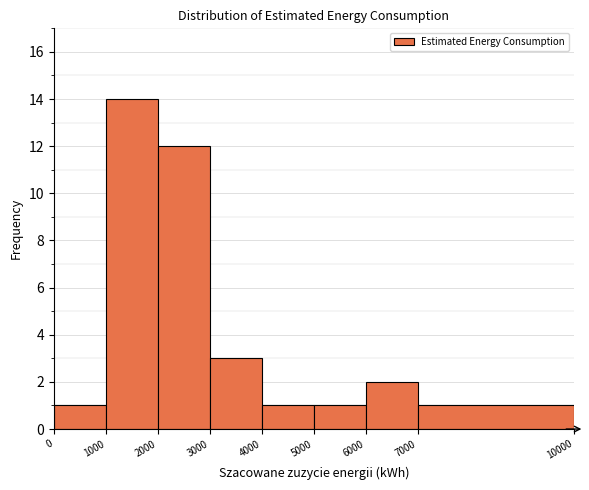

Reading left to right, list every bar in this chart as the range it spans on the x-axis followed by its height. The values are not printed on the chart, so give them approximately, as read against the axis.

0 to 1000: 1
1000 to 2000: 14
2000 to 3000: 12
3000 to 4000: 3
4000 to 5000: 1
5000 to 6000: 1
6000 to 7000: 2
7000 to 10000: 1